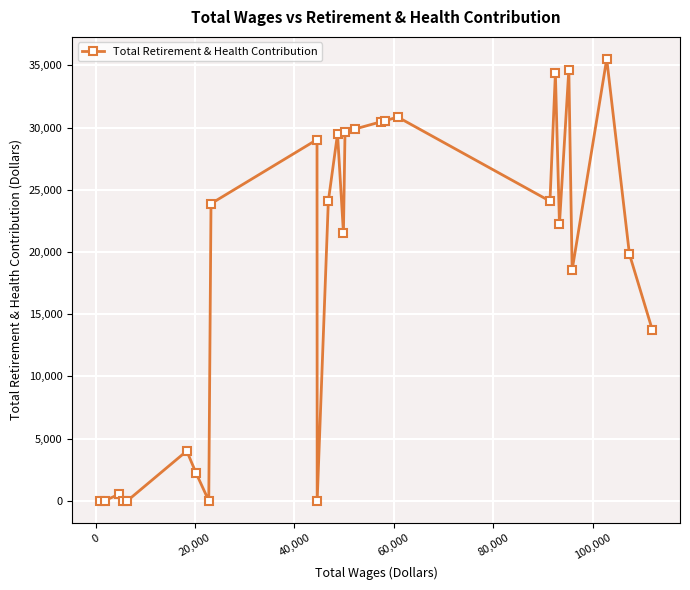

What is the sum of all values?

489229